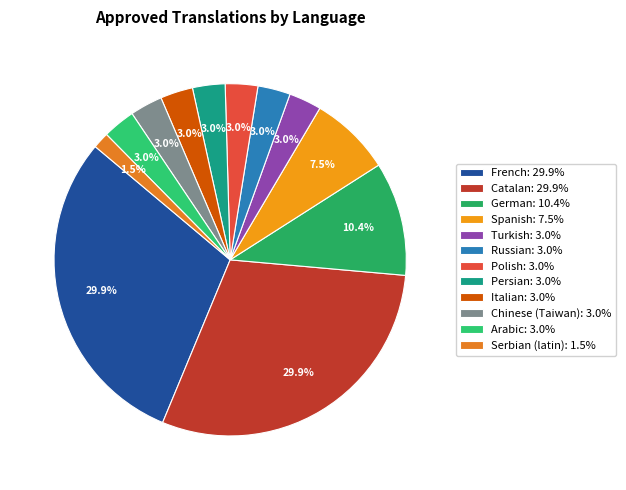

What is the largest slice in the pie chart?

Catalan